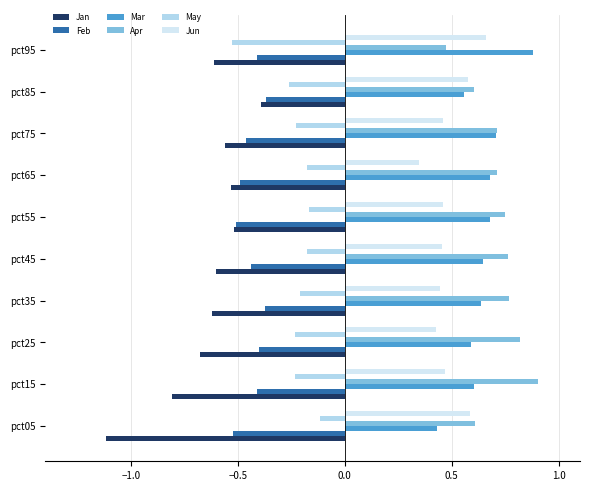

Where is May nearest to the value 0?

pct05